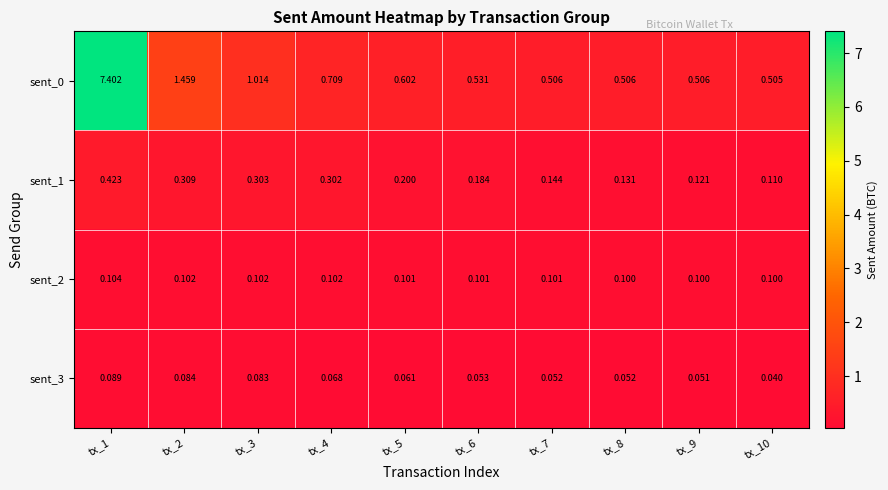

Which has a higher value, tx_1 or tx_8?

tx_1